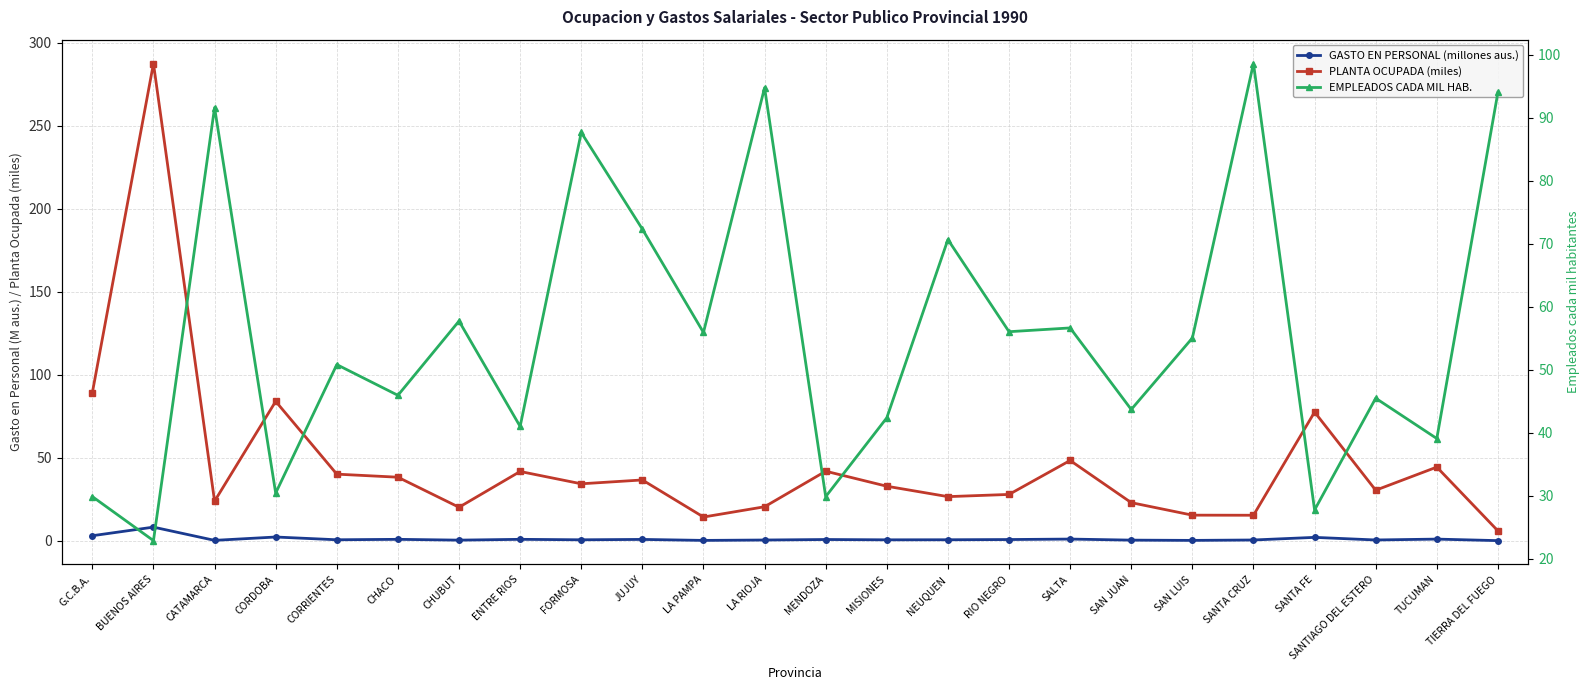

Which series has the largest total across all categories?

EMPLEADOS CADA MIL HAB.